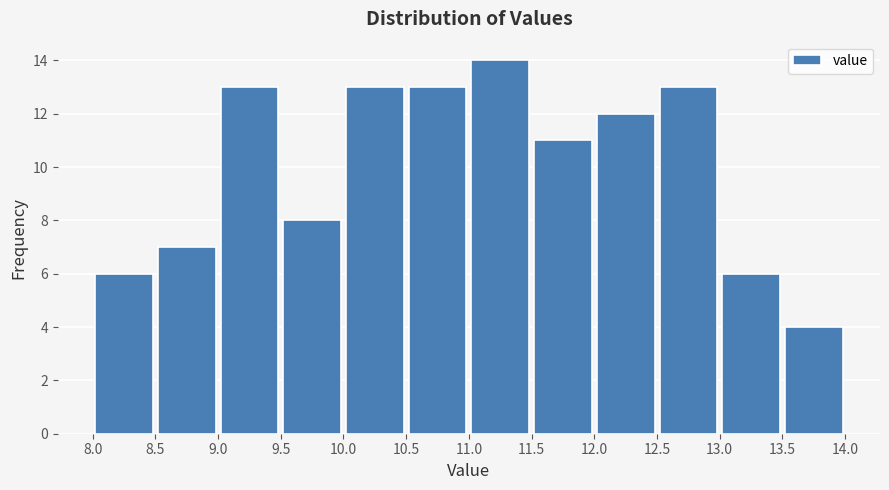

Which range on the x-axis has the tallest bar?

11.0 to 11.5